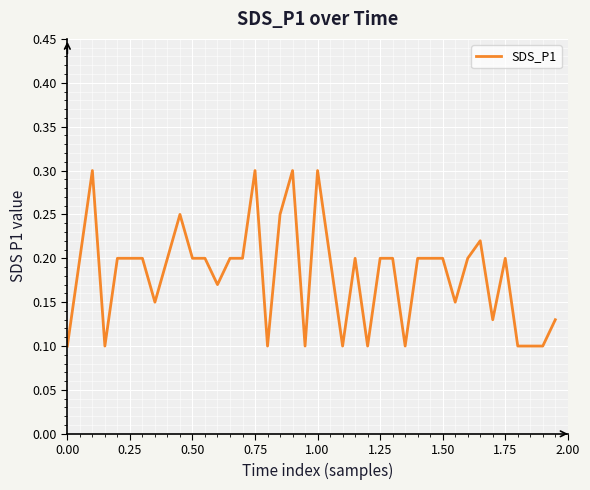

True or false: there are more than 2 points higher than both neighbors.

True